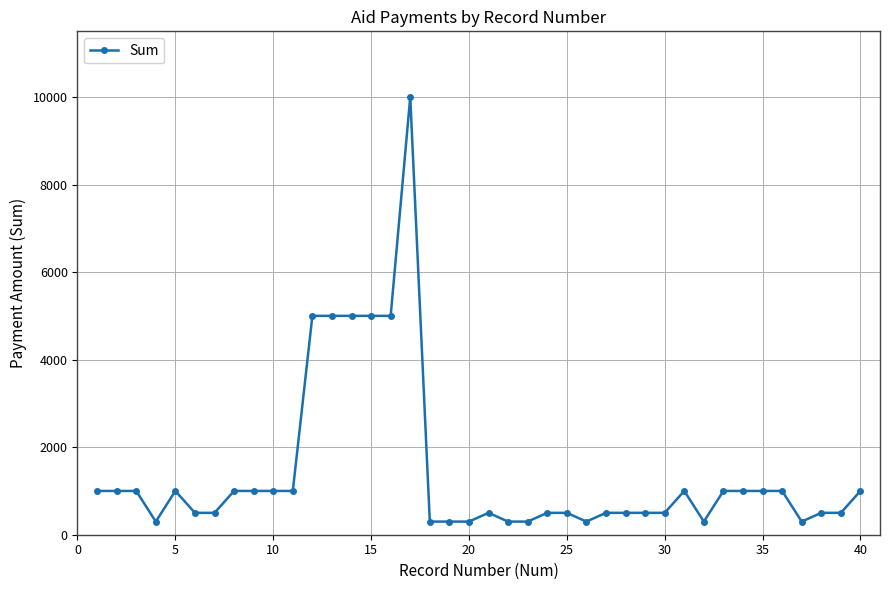

How many lines are shown in the chart?

1